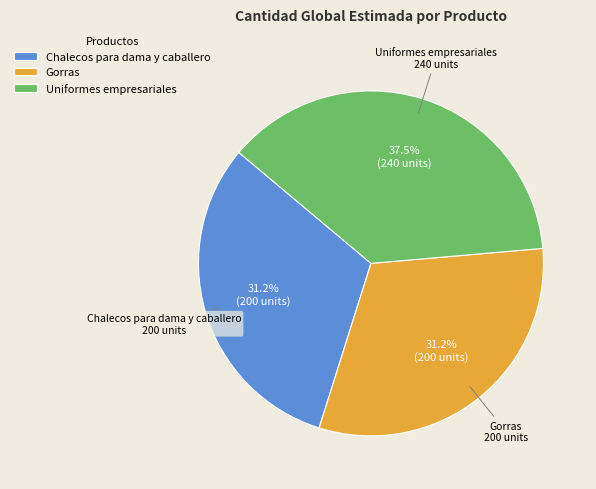

To the nearest percent, what portion does Gorras represent?

31%